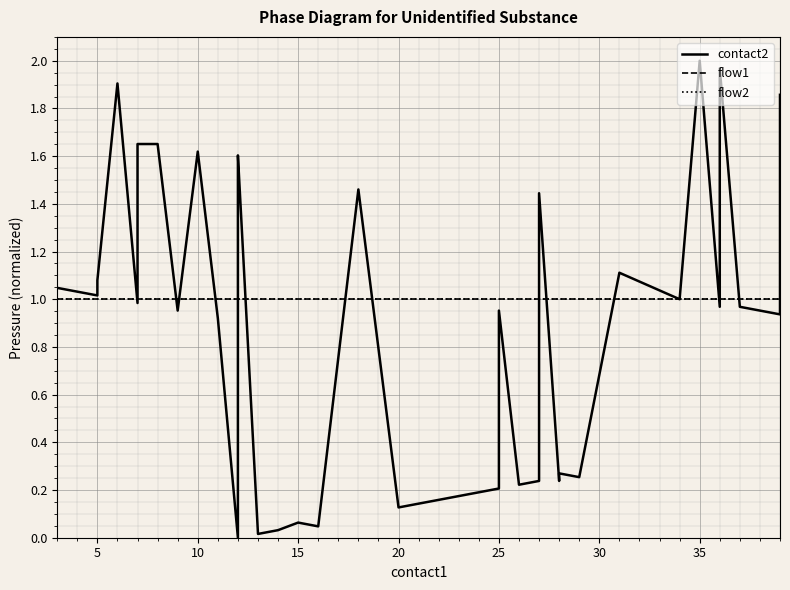

Does the chart display data point markers on the line(s)?

No